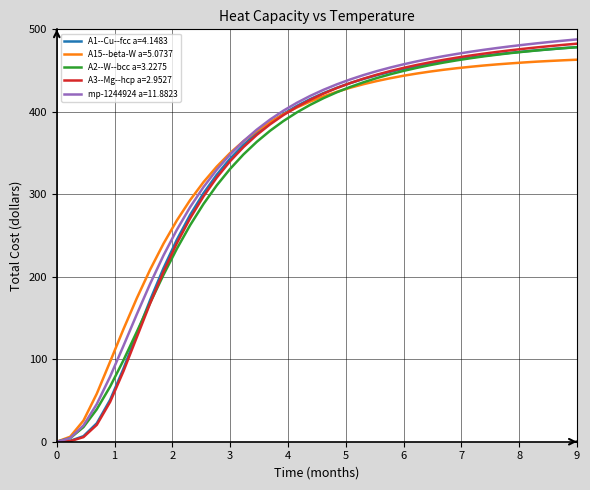

Rank the series by their maximum value, from lowest to highest.

A15--beta-W a=5.0737, A2--W--bcc a=3.2275, A1--Cu--fcc a=4.1483, A3--Mg--hcp a=2.9527, mp-1244924 a=11.8823